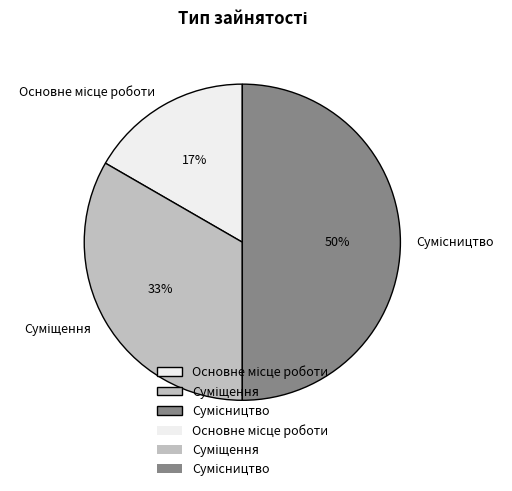

To the nearest percent, what is the average slice percentage?

33%